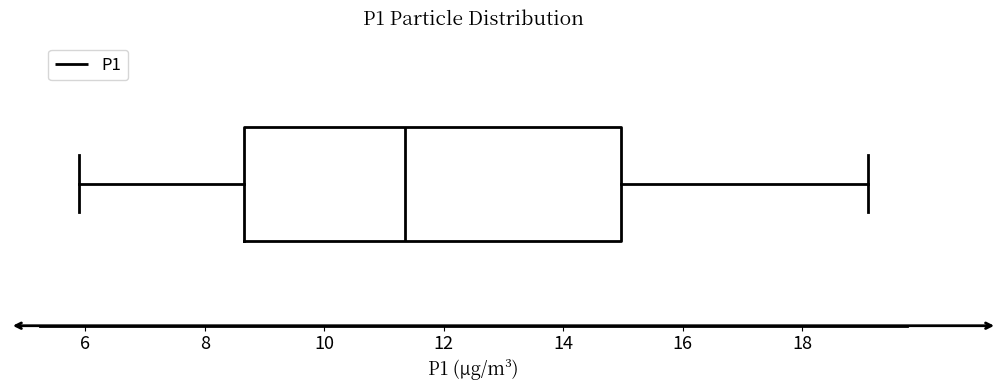

Read this box plot against the x-axis: the position of the median line, the range covered by the box, and the ends of both whiskers. The values are not printed on the chart, so give them approximately, as read against the axis.

median 11.4, box 8.6 to 15.0, whiskers 6.0 to 19.2